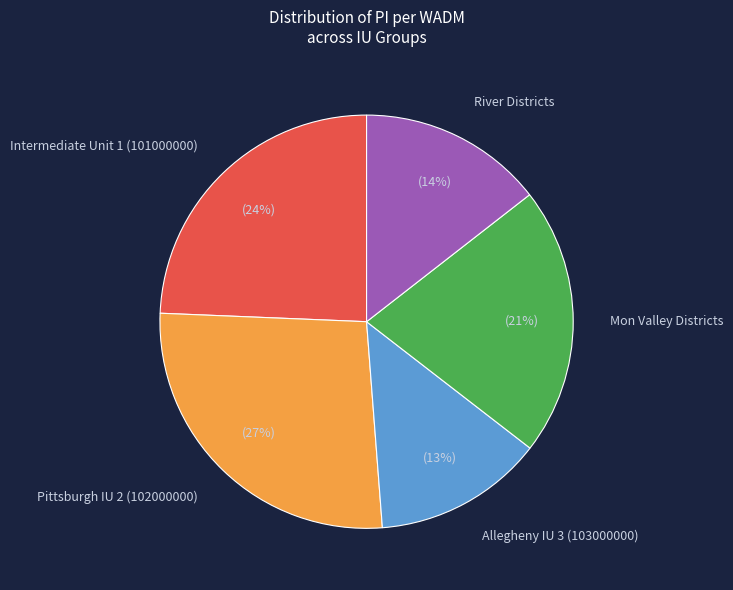

How many slices are in this pie chart?

5